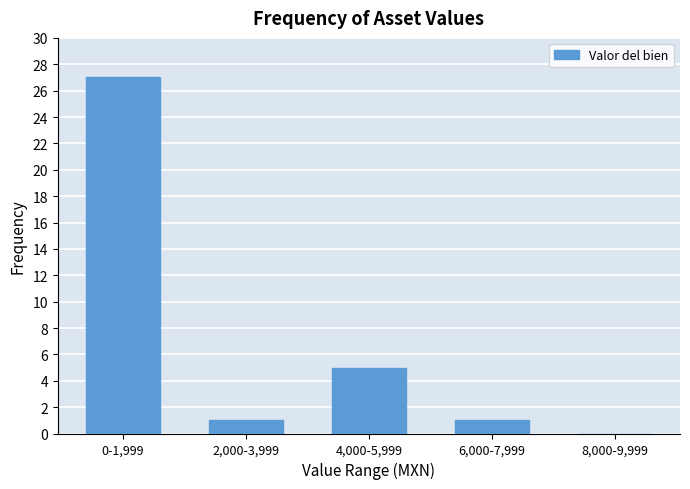

Reading left to right, what are all the values shown in this chart?

0-1,999=27	2,000-3,999=1	4,000-5,999=5	6,000-7,999=1	8,000-9,999=0